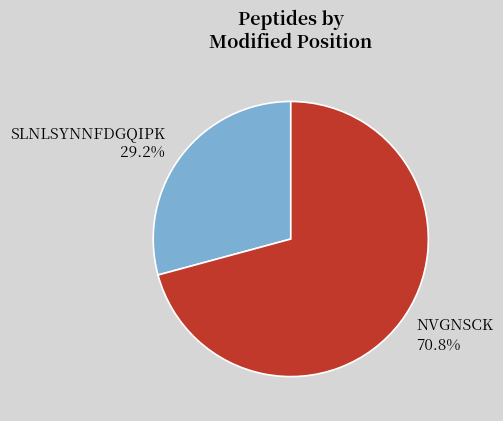

Between SLNLSYNNFDGQIPK and NVGNSCK, which is larger?

NVGNSCK